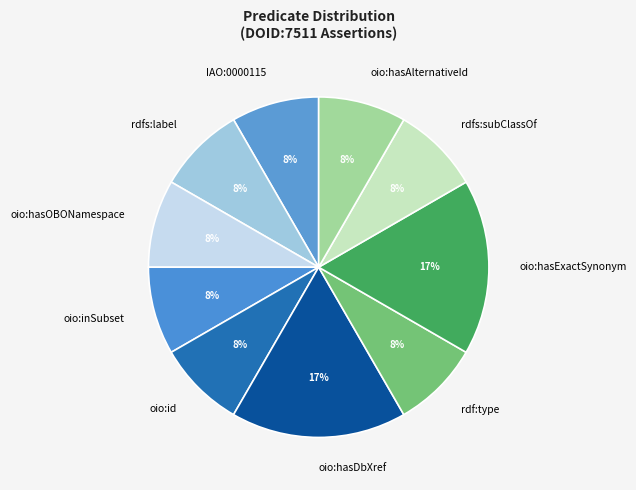

True or false: oio:id accounts for 8% of the total.

True